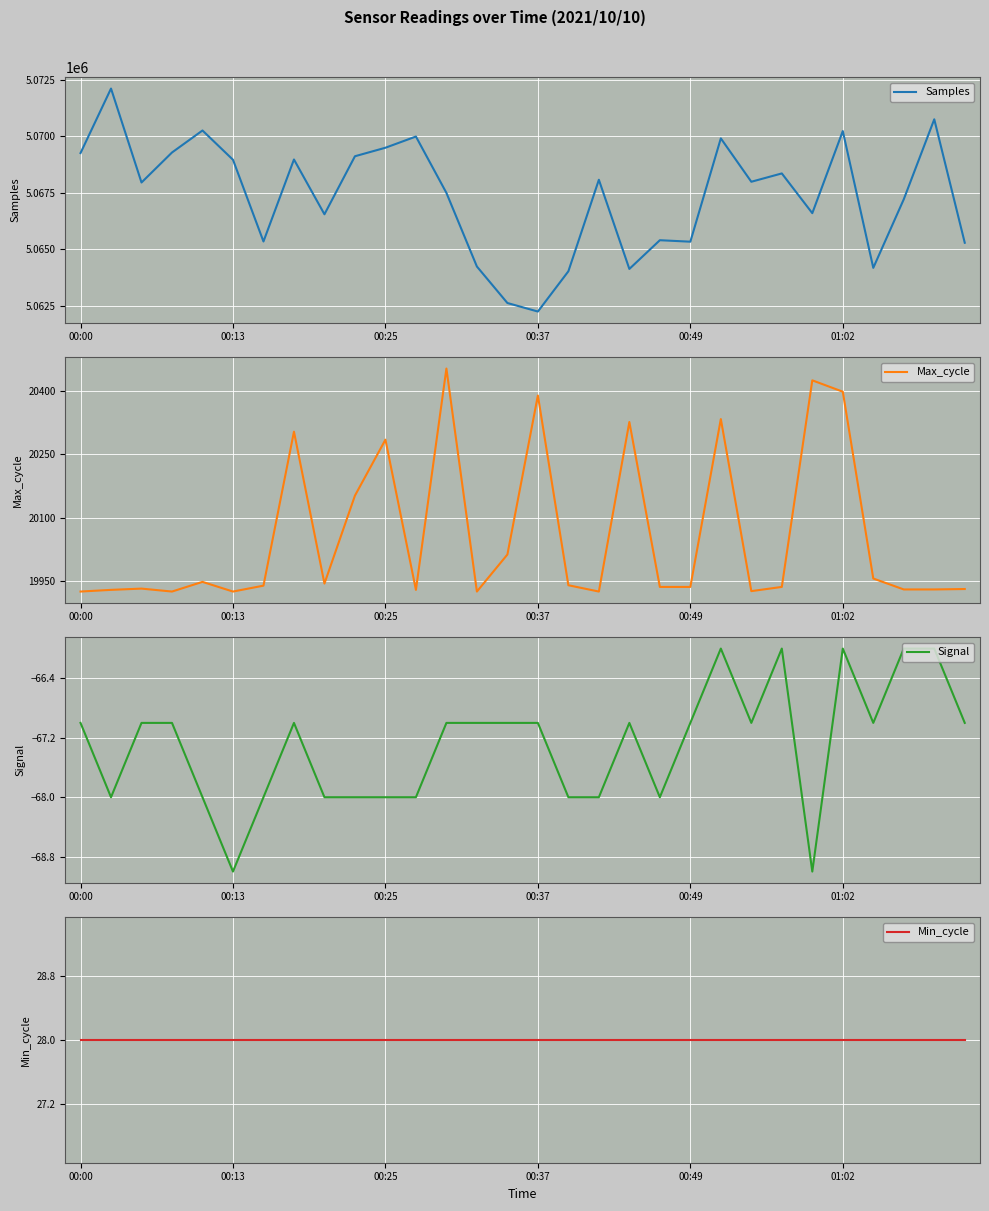

The Samples series shows 5066546 at 8. True or false?

True